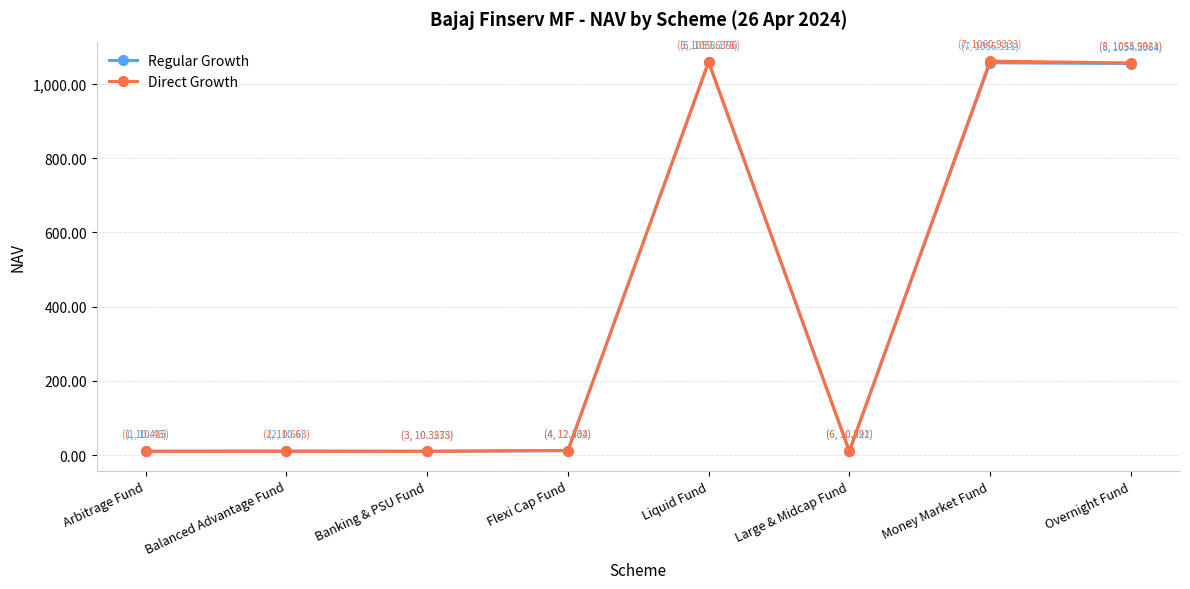

What is the maximum value shown in the chart?

1060.9